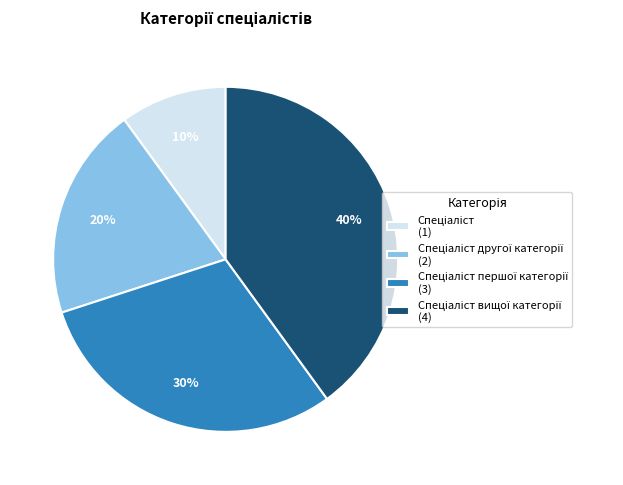

How many segments does this pie chart have?

4